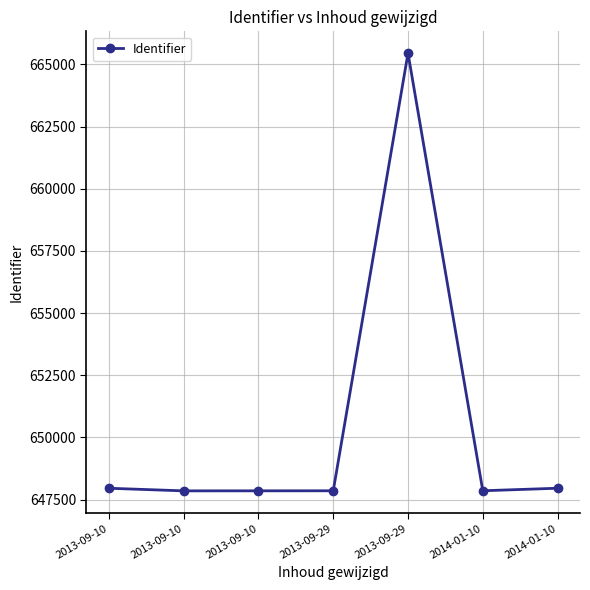

List the labels in order of value, largest first.

2013-09-29, 2014-01-10, 2013-09-10, 2014-01-10, 2013-09-29, 2013-09-10, 2013-09-10